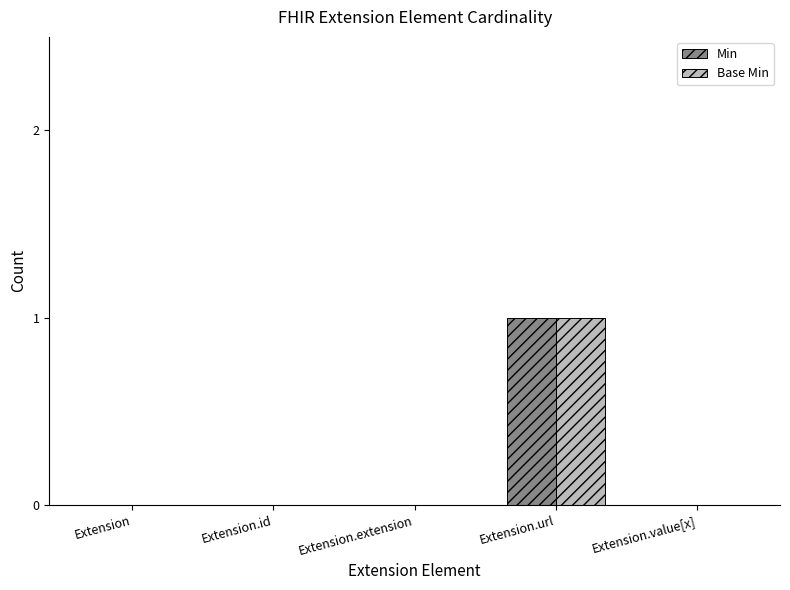

Reading left to right, transcribe all the data shown in this chart.

Min: 0	0	0	1	0
Base Min: 0	0	0	1	0